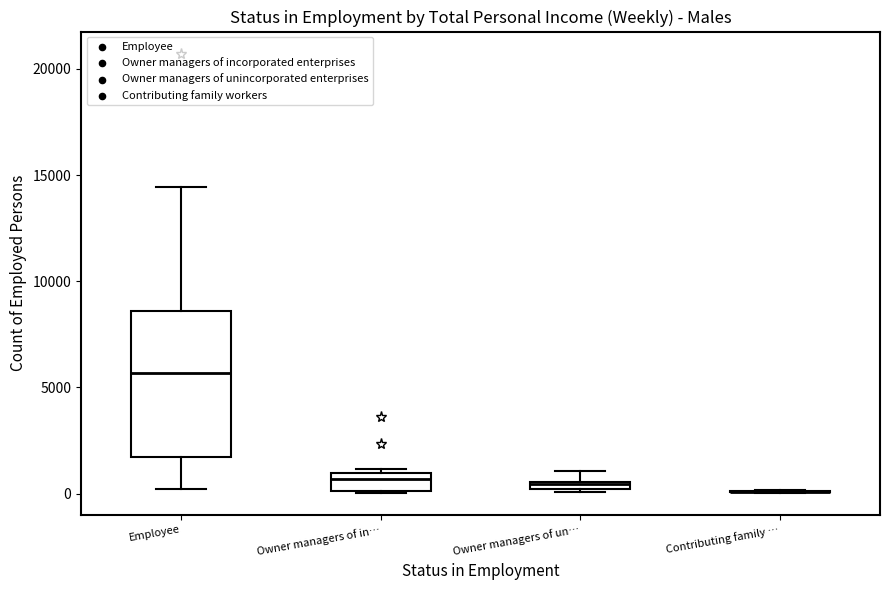

Where is the upper edge of the box for Owner managers of un… on the y-axis? The values are not printed on the chart, so give them approximately, as read against the axis.

500